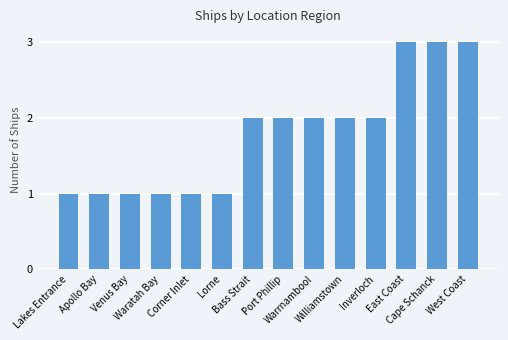

What is the difference between the second highest and minimum values?

2